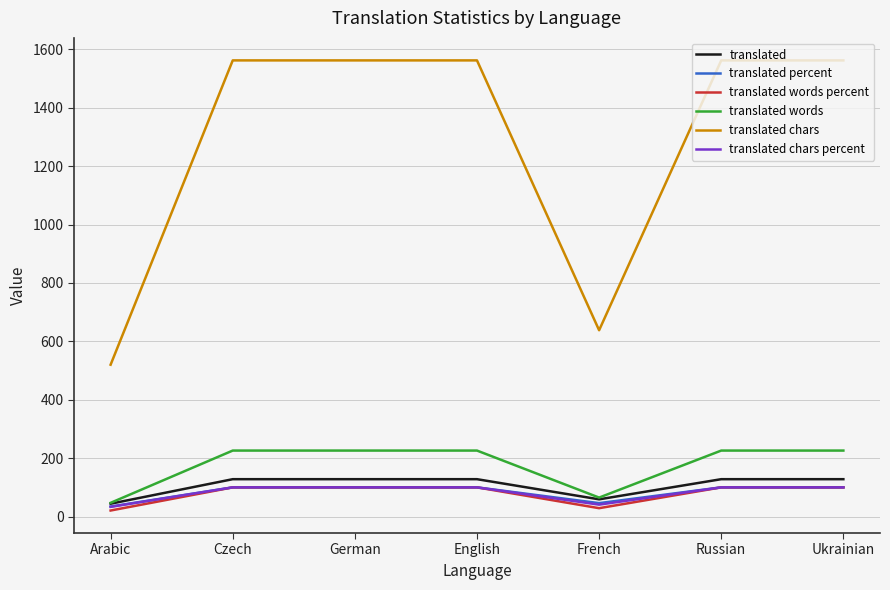

The value of translated words at English is 328.2. True or false?

False